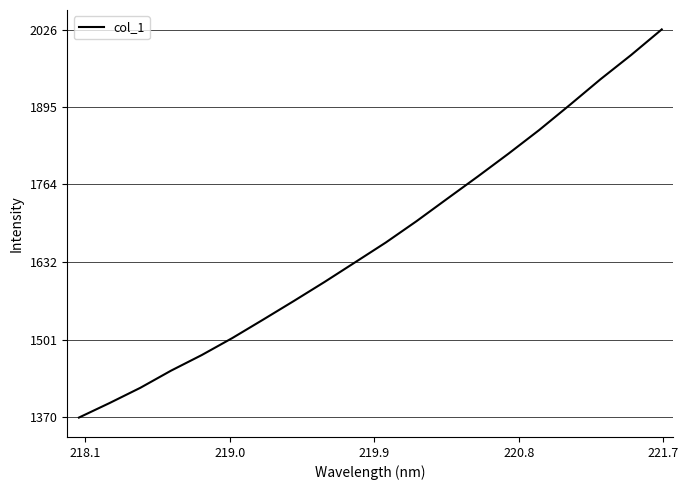

What is the smallest value displayed?

1369.5